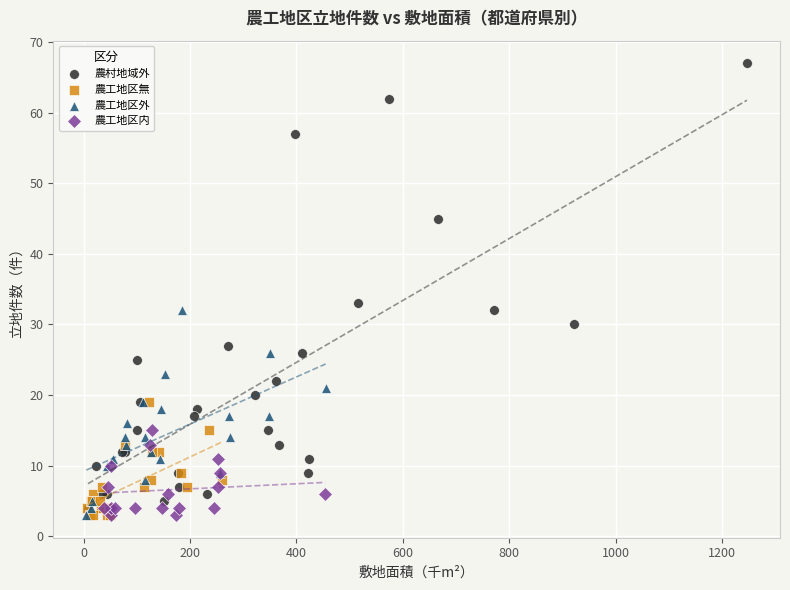

Which series has the widest spread of Y values?

農村地域外